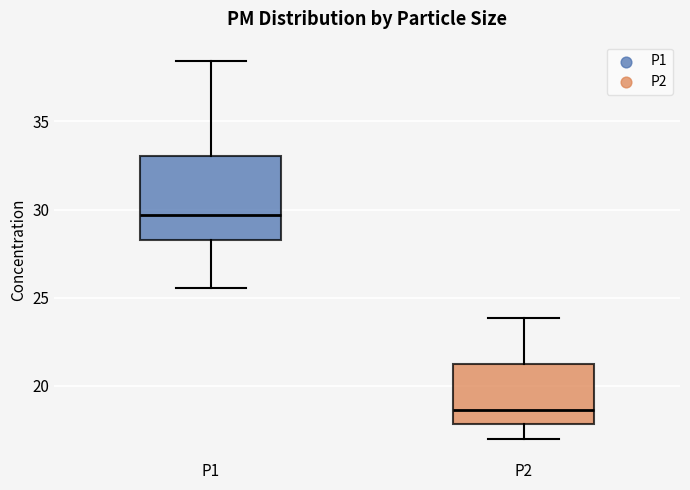

Reading left to right, transcribe this box plot: for each box, give where its median line is, the range the box spans, and where its two whiskers end, as read against the y-axis. The values are not printed on the chart, so give them approximately, as read against the axis.

P1: median 29.5, box 28.5 to 33.0, whiskers 25.5 to 38.5
P2: median 18.5, box 18.0 to 21.0, whiskers 17.0 to 24.0